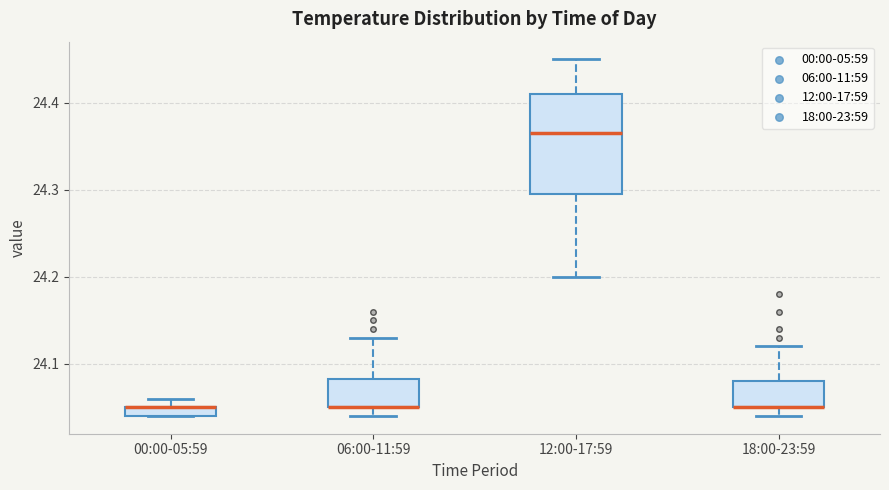

Which box is the tallest, from its lower edge to its upper edge?

12:00-17:59